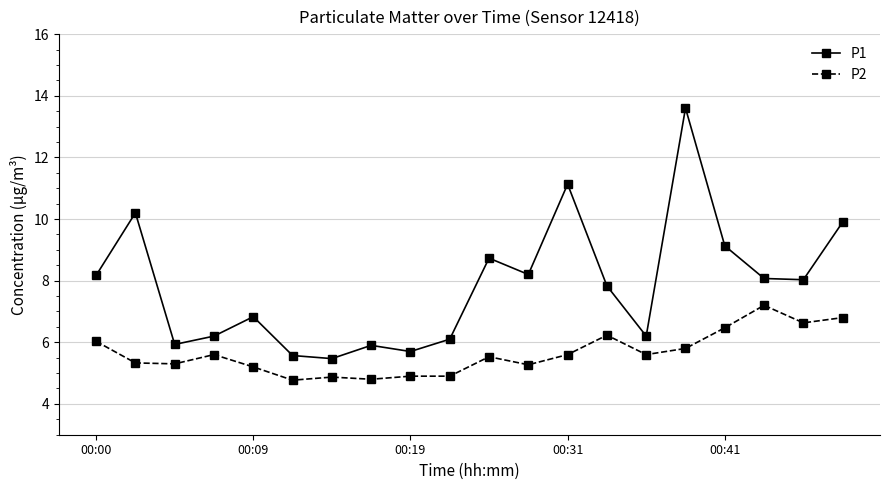

What is the average value of the P1 series?

7.8